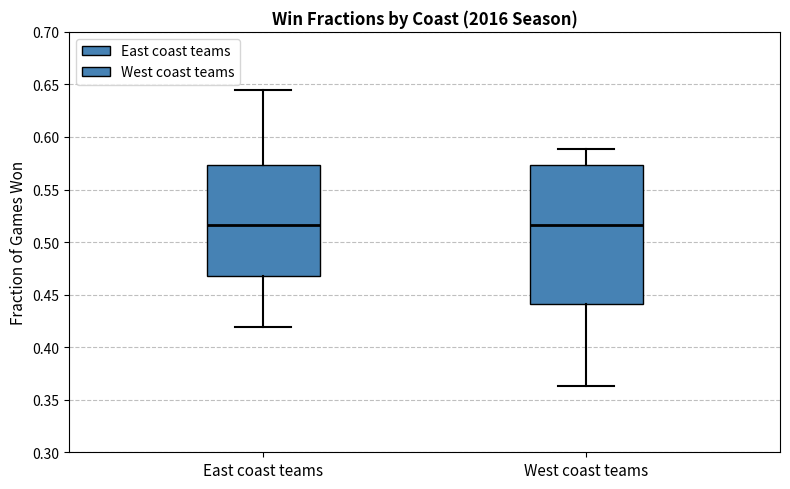

Which box is the tallest, from its lower edge to its upper edge?

West coast teams